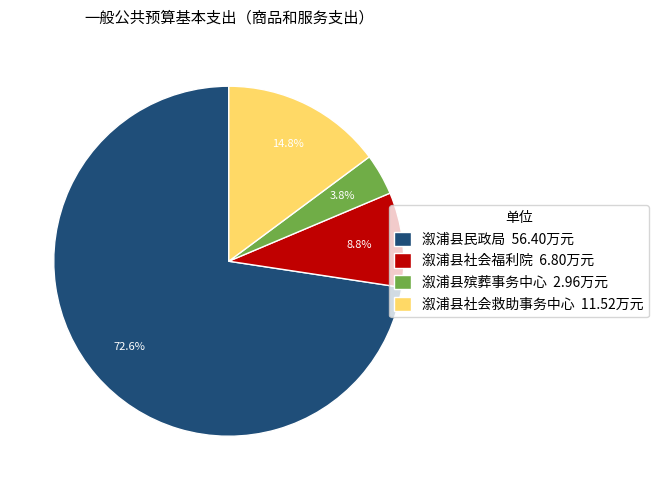

To the nearest percent, what is the difference between the largest and smallest slice percentages?

69%